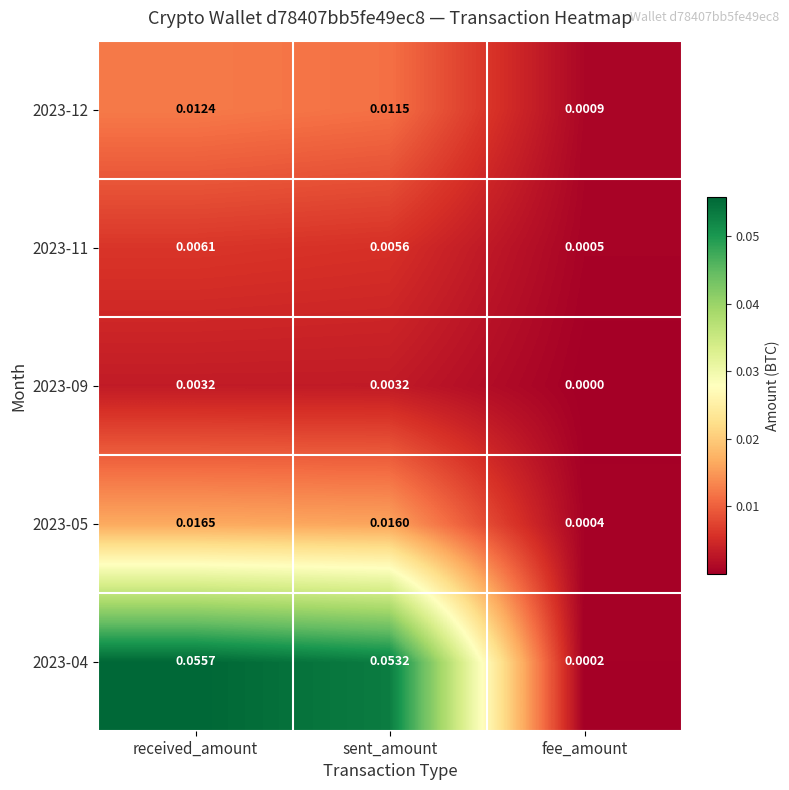

Rank the series at sent_amount from highest to lowest value.

2023-04, 2023-05, 2023-12, 2023-11, 2023-09